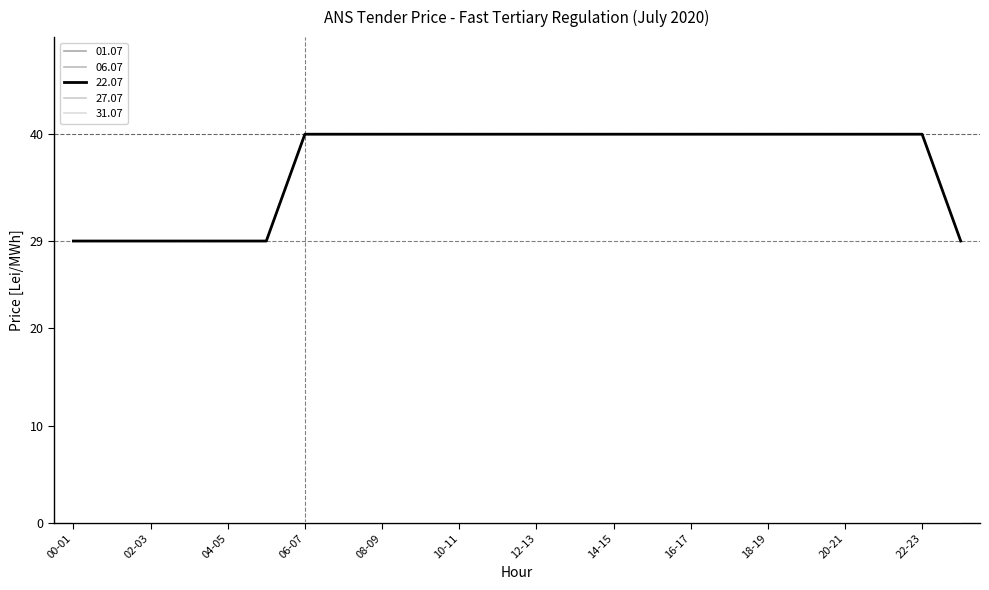

Does the chart display data point markers on the line(s)?

No